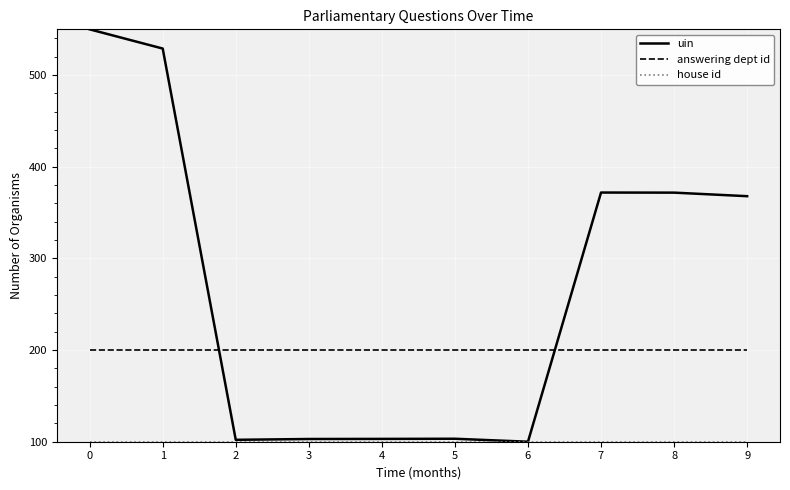

Which series has the widest spread of values?

uin